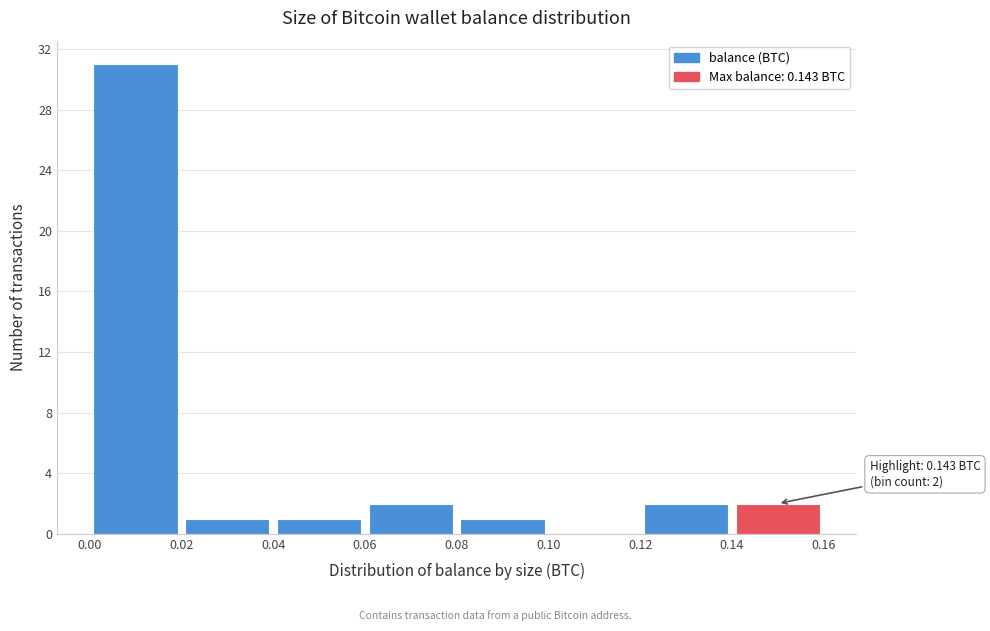

Which range on the x-axis has the tallest bar?

0.00 to 0.02